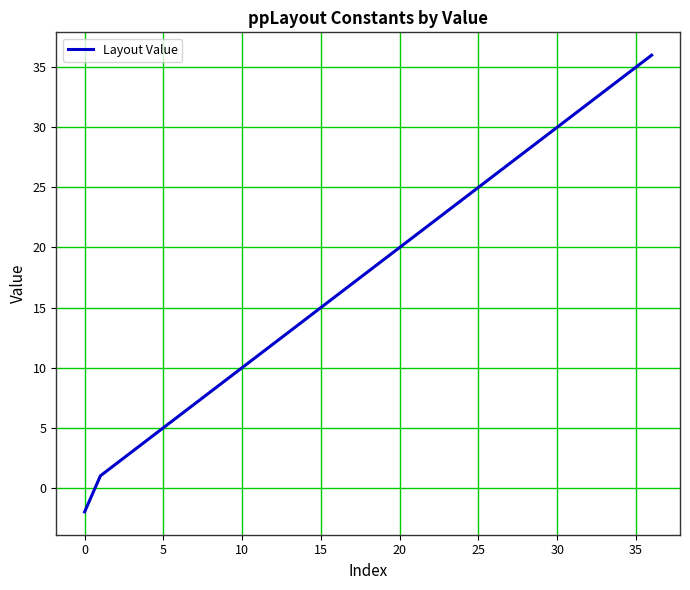

What is the maximum value shown in the chart?

36